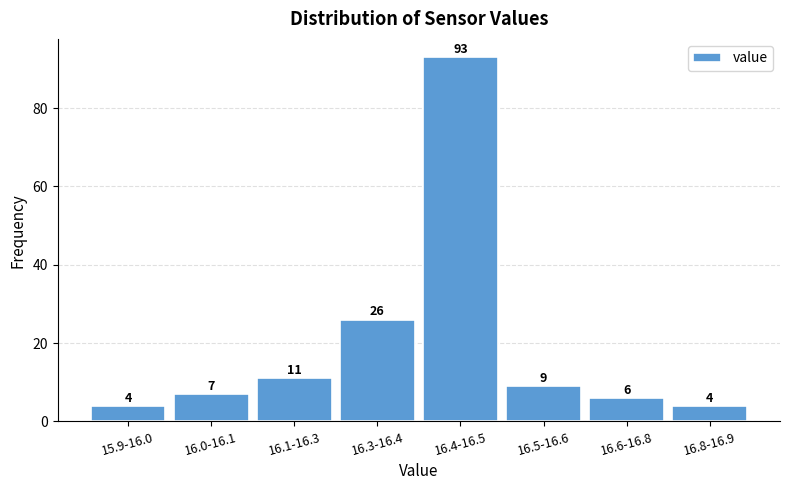

Reading left to right, what are all the values shown in this chart?

4	7	11	26	93	9	6	4